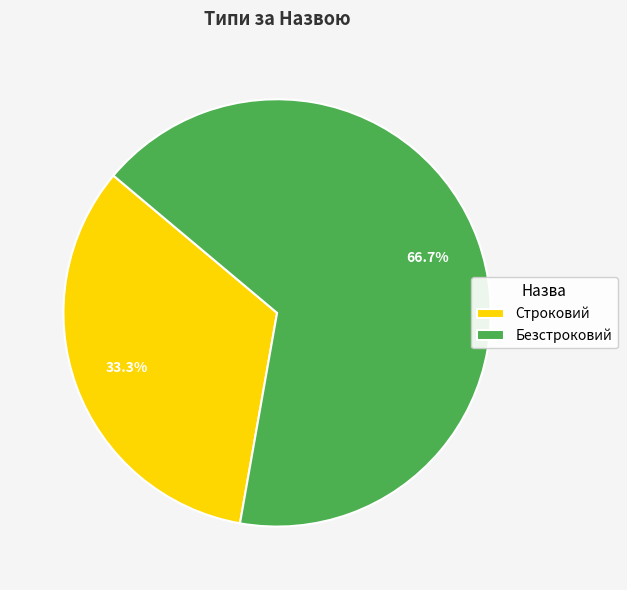

Which category has the biggest portion of the pie?

Безстроковий